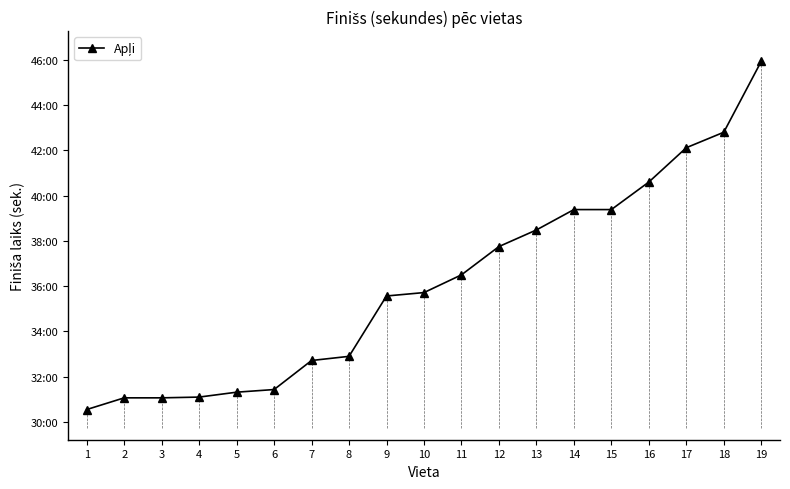

Between 11 and 14, which is larger?

14